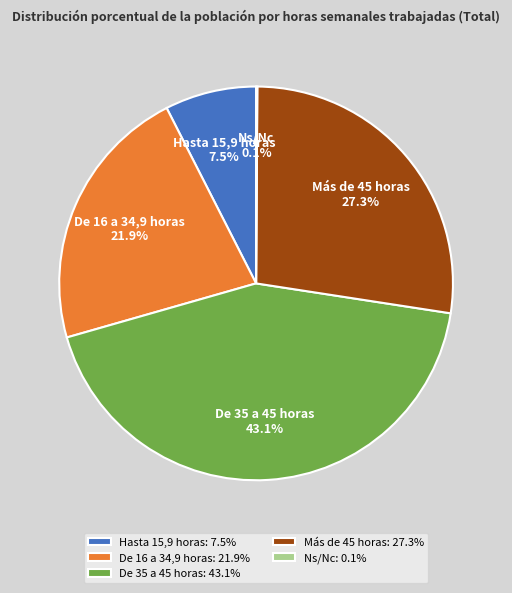

Do Hasta 15,9 horas and De 35 a 45 horas together represent more than half of the pie?

Yes